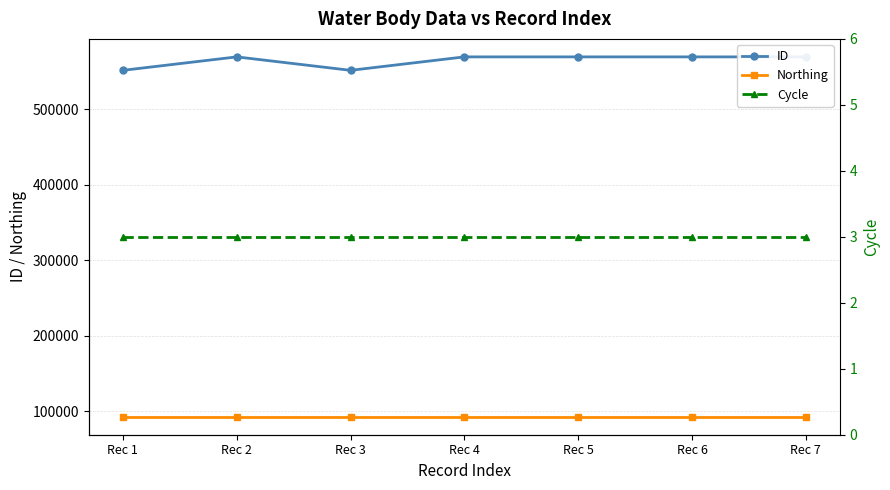

List the labels in order of Cycle value, smallest first.

Rec 1, Rec 2, Rec 3, Rec 4, Rec 5, Rec 6, Rec 7